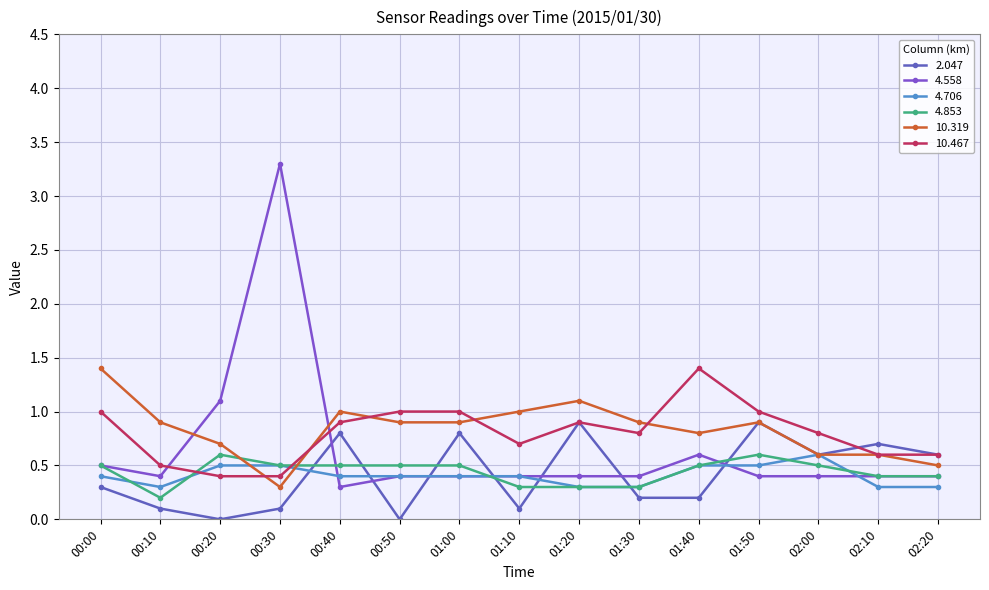

At which category is the sum across all series the highest?

00:30